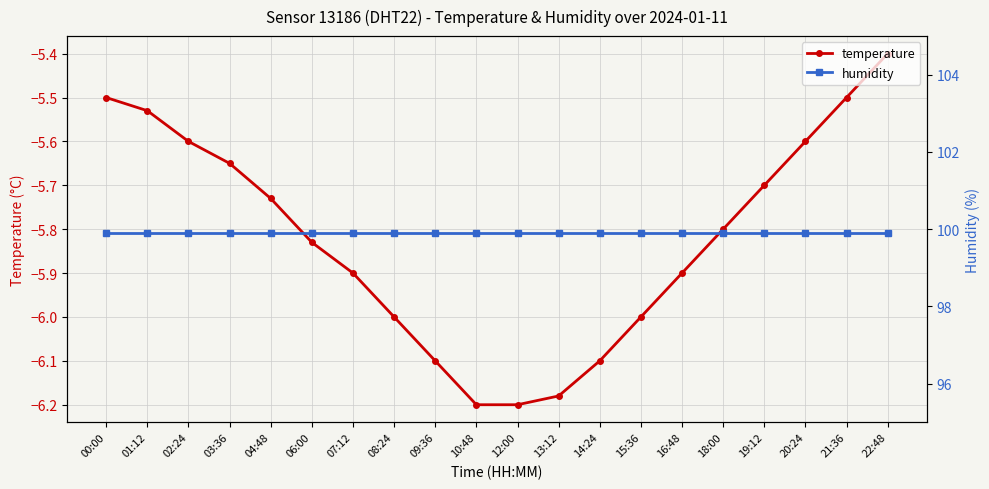

Is the value of humidity at 00:00 greater than the value of temperature at 12:00?

Yes